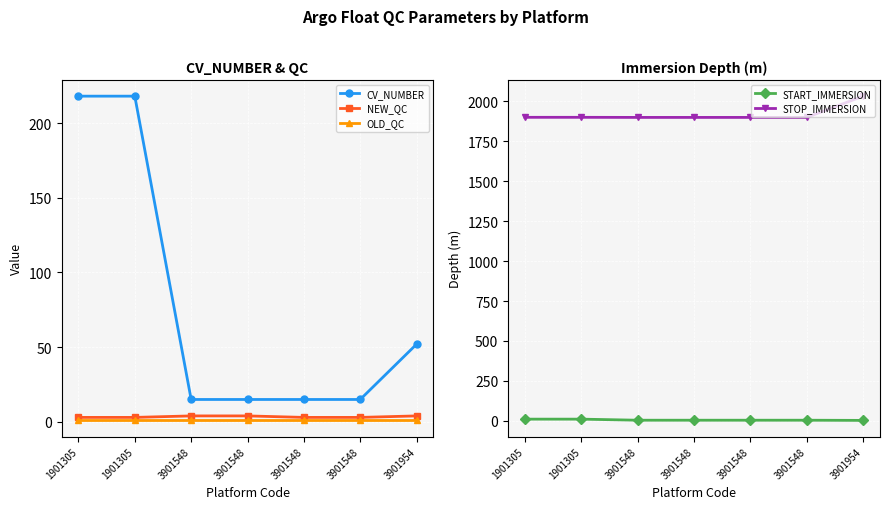

True or false: CV_NUMBER and START_IMMERSION intersect in this chart.

False